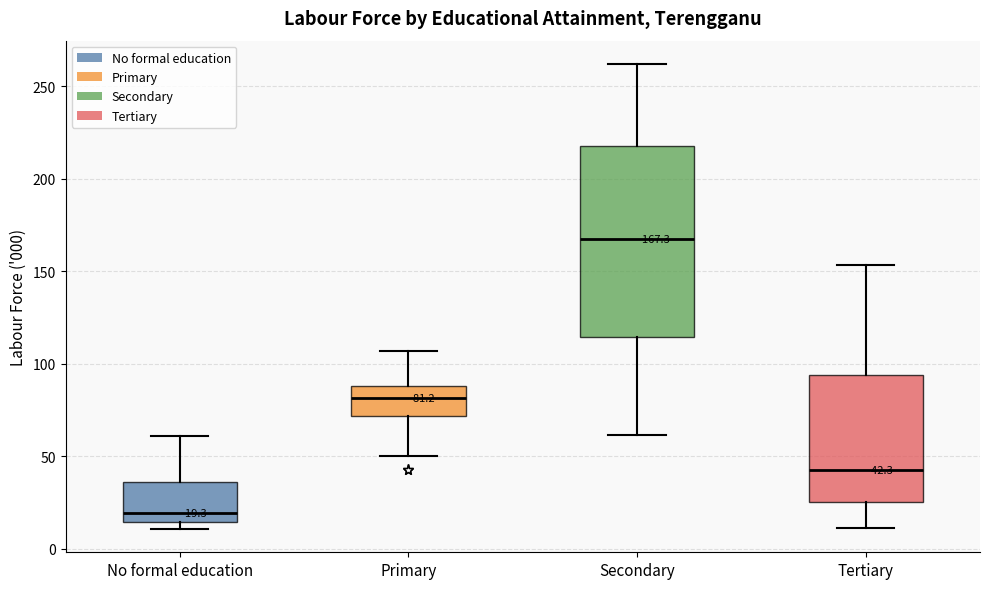

Which box has the lowest median line?

No formal education